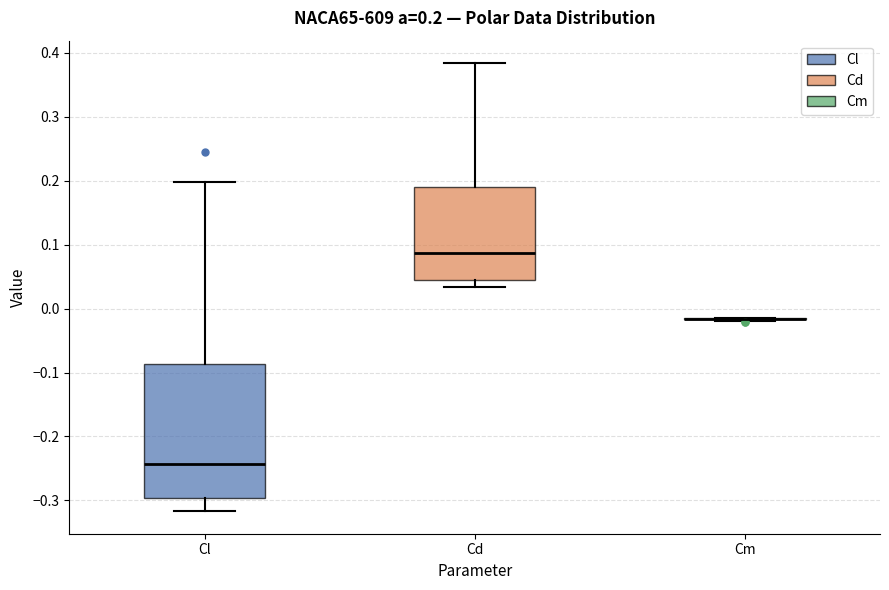

Which box is the tallest, from its lower edge to its upper edge?

Cl